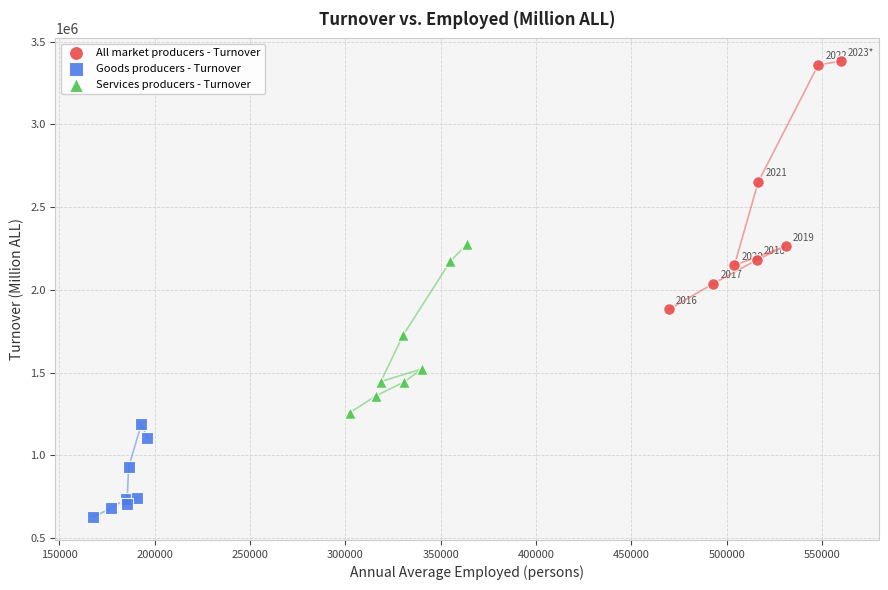

Which series reaches the maximum Y coordinate?

All market producers - Turnover